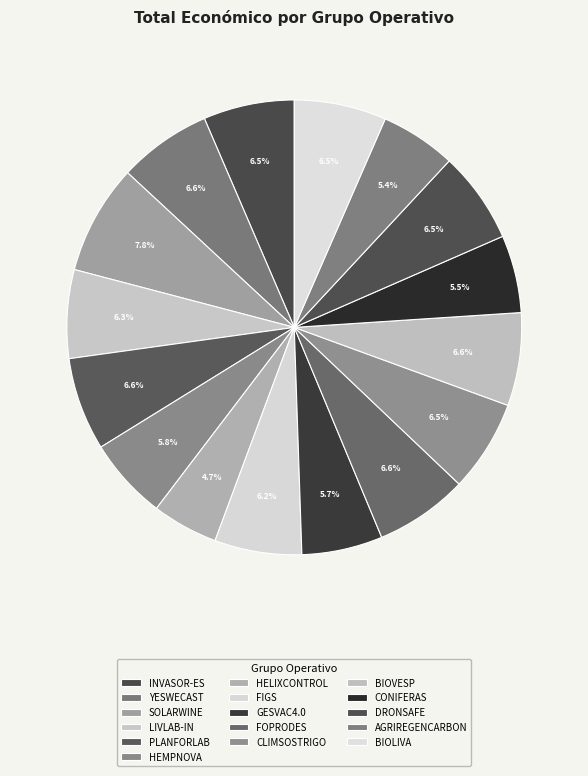

Do FOPRODES and HELIXCONTROL together represent more than half of the pie?

No